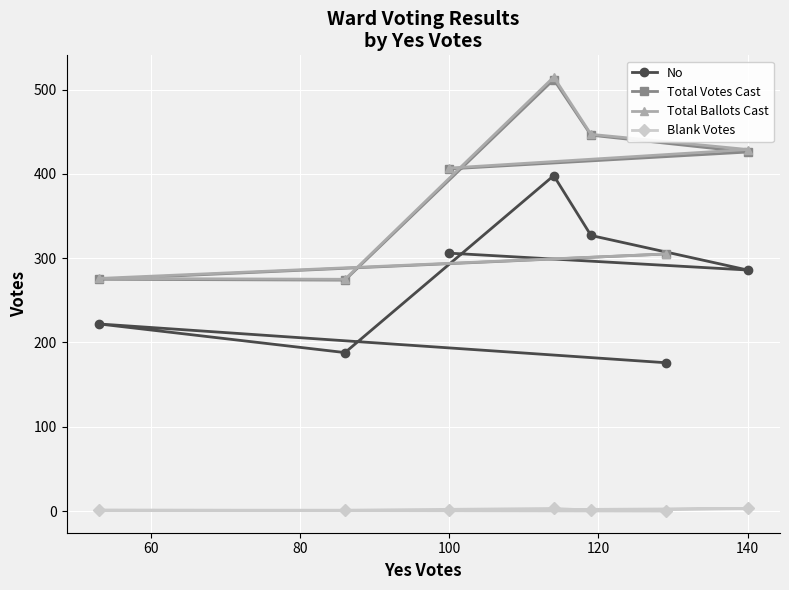

How many categories are shown in the chart?

7